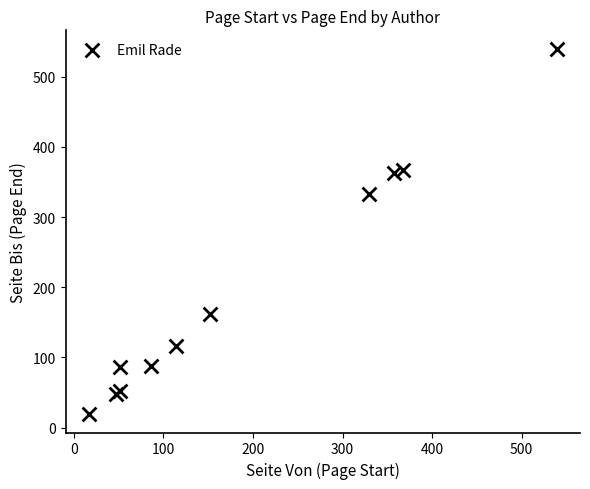

What Y value in the scatter plot is closest to 279?

333